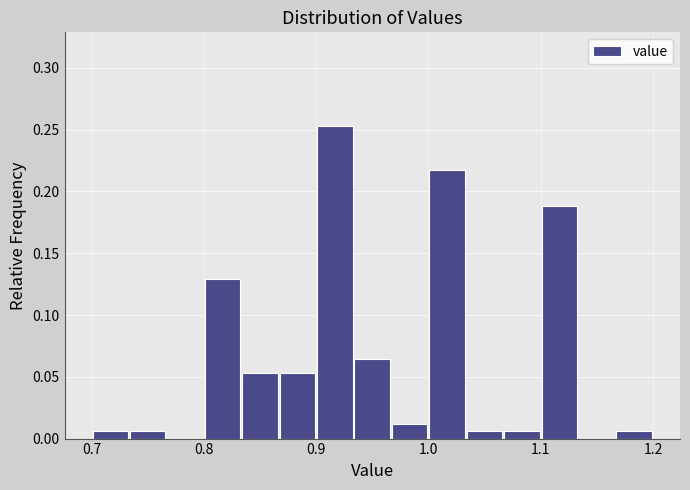

Read against the x-axis, roughly where is the centre of the tallest bar?

0.92